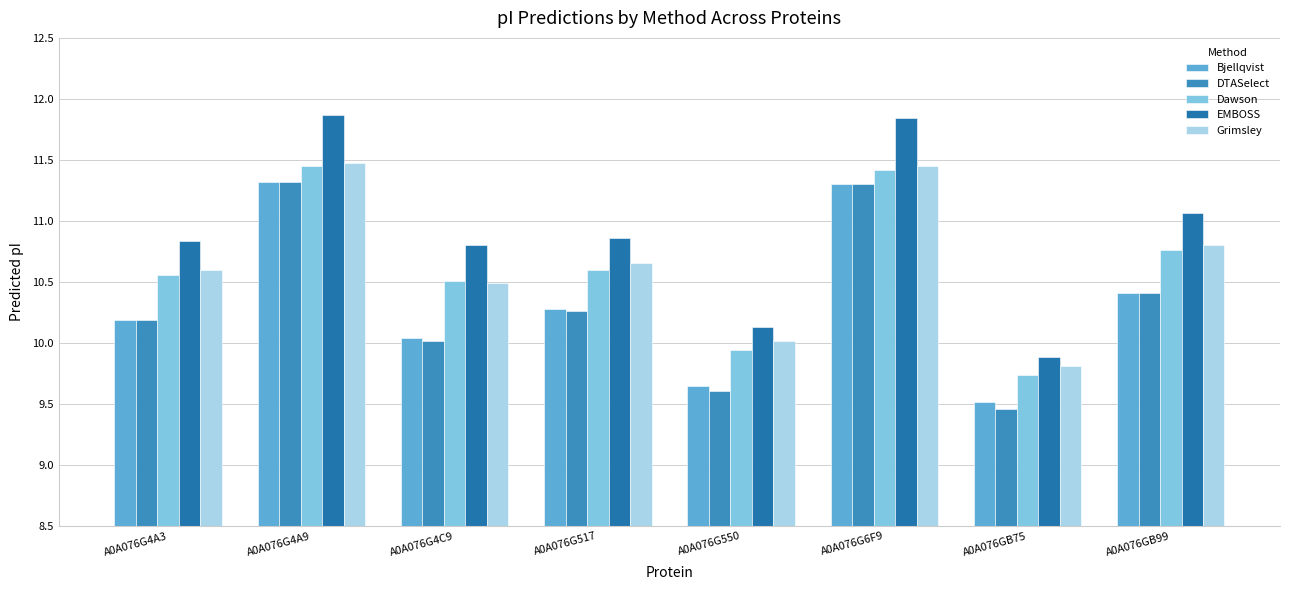

At which label is DTASelect closest to 10?

A0A076G4C9